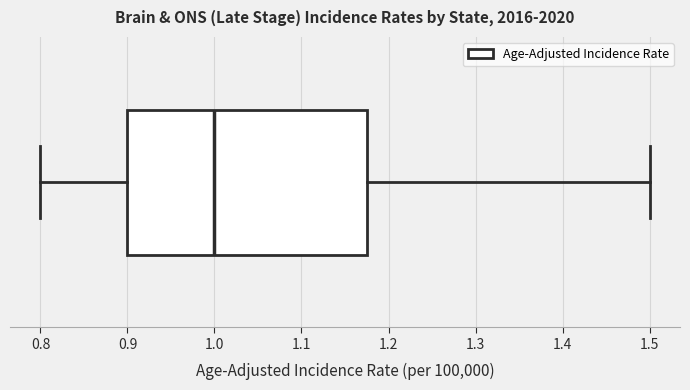

Transcribe this box plot: give where the median line is, the range the box spans, and where the two whiskers end, as read against the x-axis. The values are not printed on the chart, so give them approximately, as read against the axis.

median 1.00, box 0.90 to 1.18, whiskers 0.80 to 1.50